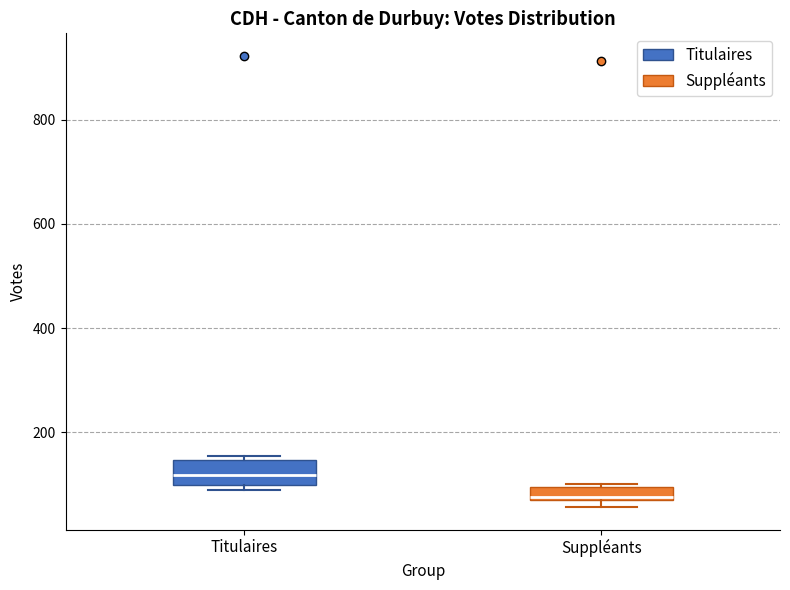

Where is the lower edge of the box for Titulaires on the y-axis? The values are not printed on the chart, so give them approximately, as read against the axis.

100